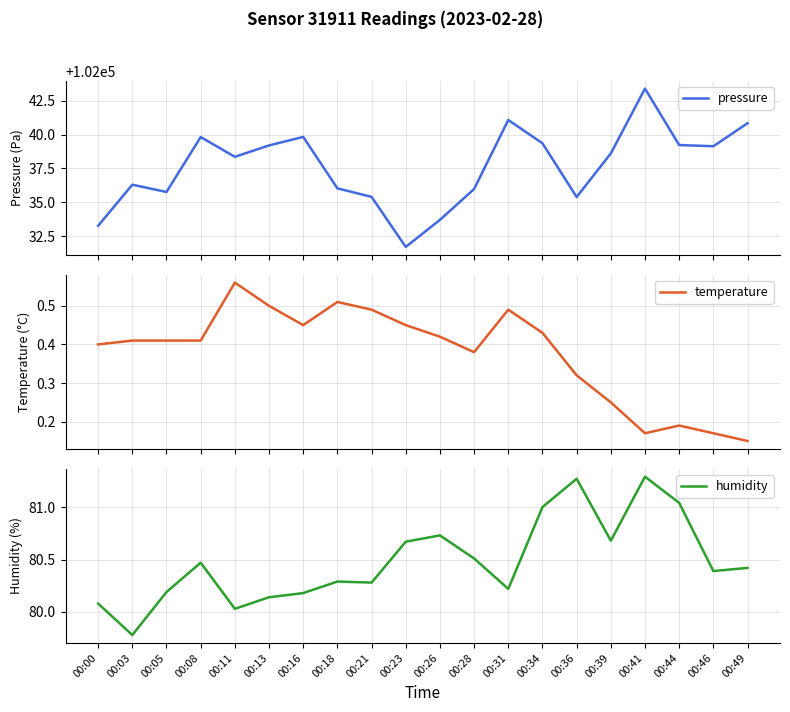

Reading left to right, extract all data points from this chart.

pressure: 00:00=102033.3	00:03=102036.3	00:05=102035.8	00:08=102039.8	00:11=102038.4	00:13=102039.2	00:16=102039.8	00:18=102036.0	00:21=102035.4	00:23=102031.7	00:26=102033.7	00:28=102036.0	00:31=102041.1	00:34=102039.4	00:36=102035.4	00:39=102038.6	00:41=102043.4	00:44=102039.2	00:46=102039.1	00:49=102040.8
temperature: 00:00=0.4	00:03=0.4	00:05=0.4	00:08=0.4	00:11=0.6	00:13=0.5	00:16=0.5	00:18=0.5	00:21=0.5	00:23=0.5	00:26=0.4	00:28=0.4	00:31=0.5	00:34=0.4	00:36=0.3	00:39=0.2	00:41=0.2	00:44=0.2	00:46=0.2	00:49=0.1
humidity: 00:00=80.1	00:03=79.8	00:05=80.2	00:08=80.5	00:11=80.0	00:13=80.1	00:16=80.2	00:18=80.3	00:21=80.3	00:23=80.7	00:26=80.7	00:28=80.5	00:31=80.2	00:34=81.0	00:36=81.3	00:39=80.7	00:41=81.3	00:44=81.0	00:46=80.4	00:49=80.4